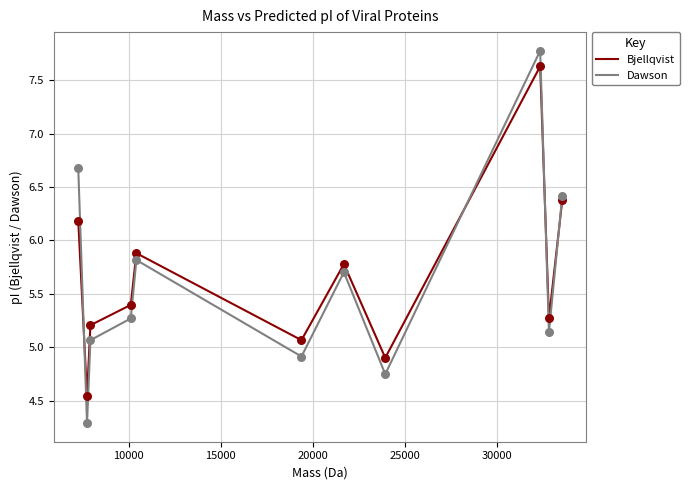

Which series has the widest spread of values?

Dawson